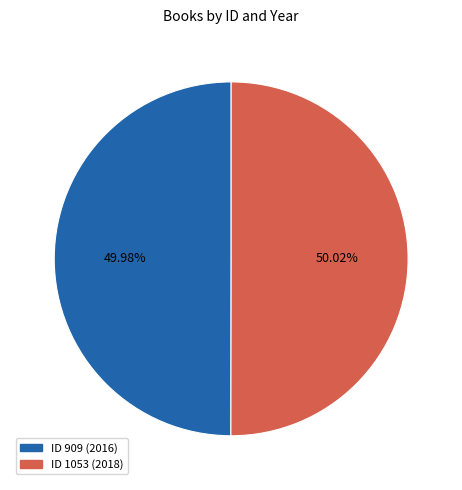

Combined, do ID 909 (2016) and ID 1053 (2018) account for over 50%?

Yes